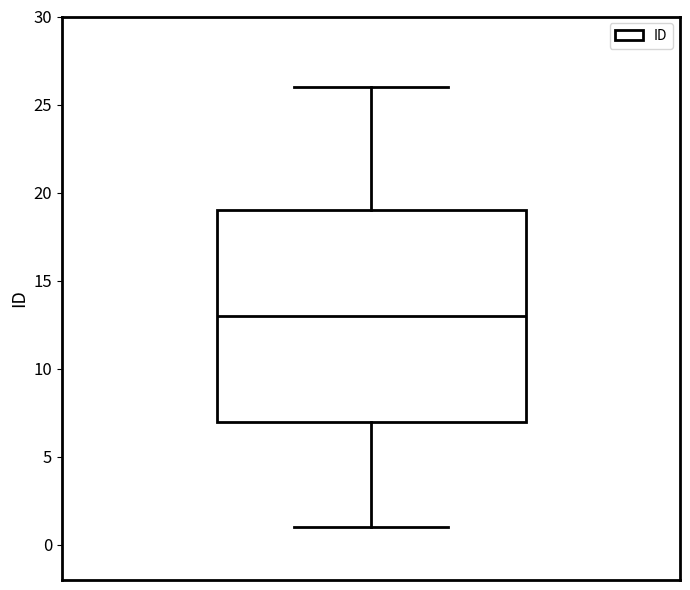

Read this box plot against the y-axis: the position of the median line, the range covered by the box, and the ends of both whiskers. The values are not printed on the chart, so give them approximately, as read against the axis.

median 13, box 7 to 19, whiskers 1 to 26